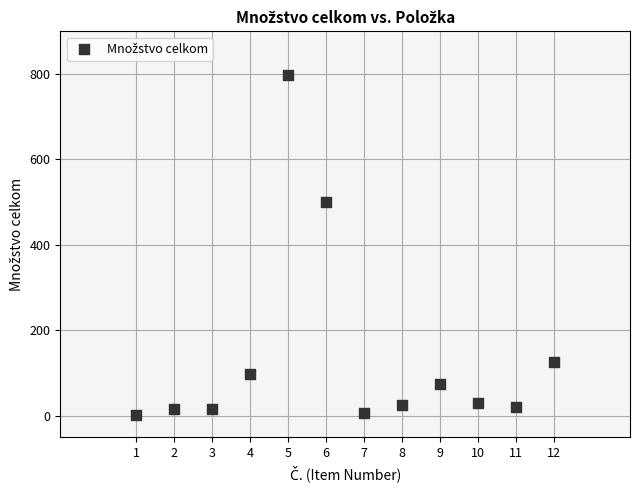

What is the range of X values (max minus min)?

11.0